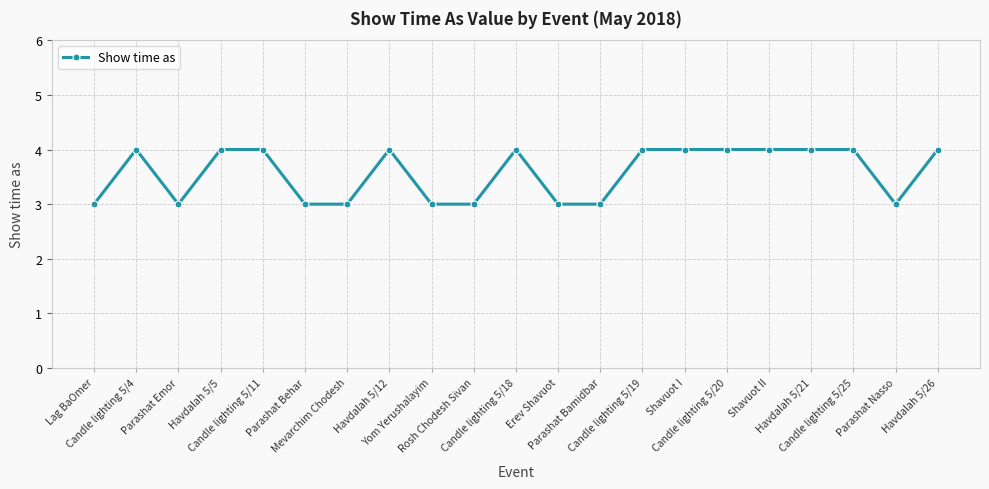

Does the chart display data point markers on the line(s)?

Yes